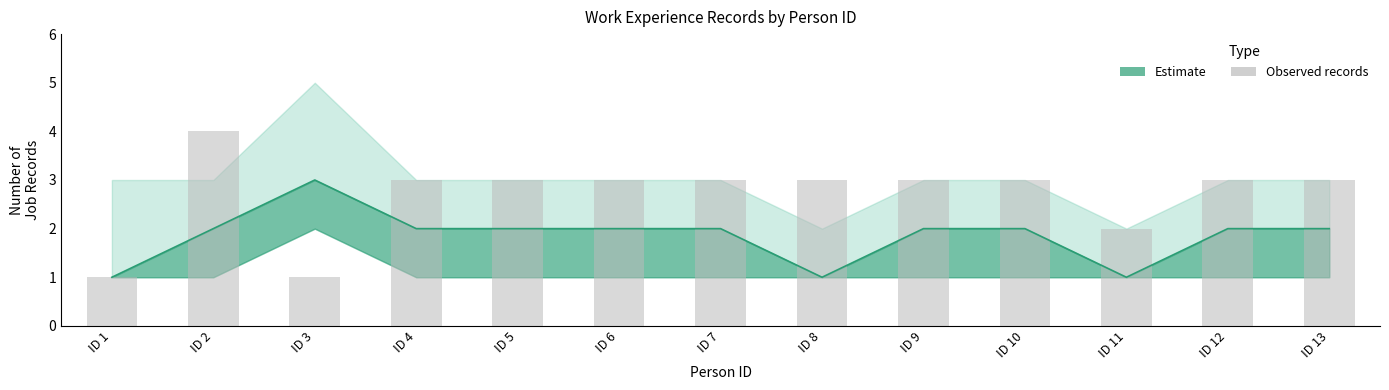

The chart shows a value of 4 at ID 12. True or false?

False